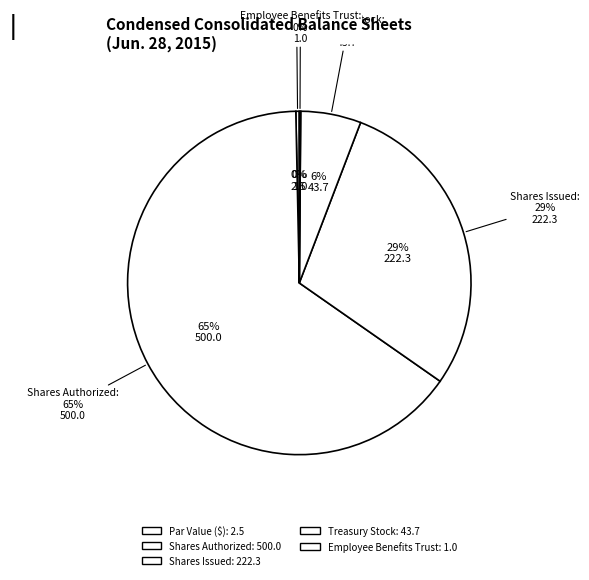

Is there any slice that represents more than half of the pie?

Yes